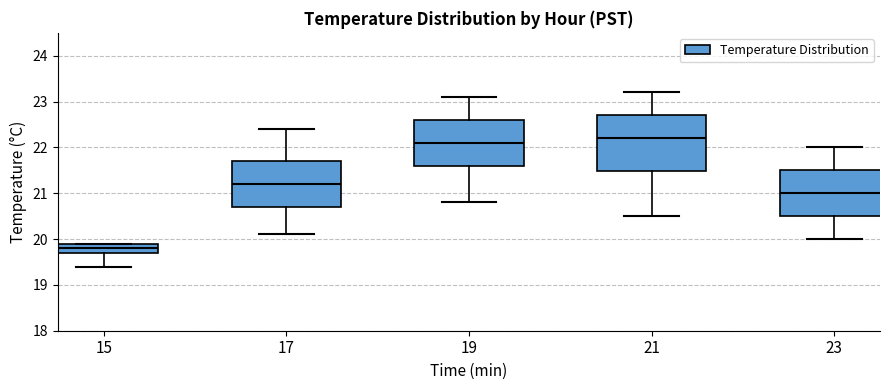

Reading left to right, transcribe this box plot: for each box, give where its median line is, the range the box spans, and where its two whiskers end, as read against the y-axis. The values are not printed on the chart, so give them approximately, as read against the axis.

15: median 19.8, box 19.7 to 19.9, whiskers 19.4 to 19.9
17: median 21.2, box 20.7 to 21.7, whiskers 20.1 to 22.4
19: median 22.1, box 21.6 to 22.6, whiskers 20.8 to 23.1
21: median 22.2, box 21.5 to 22.7, whiskers 20.5 to 23.2
23: median 21.0, box 20.5 to 21.5, whiskers 20.0 to 22.0